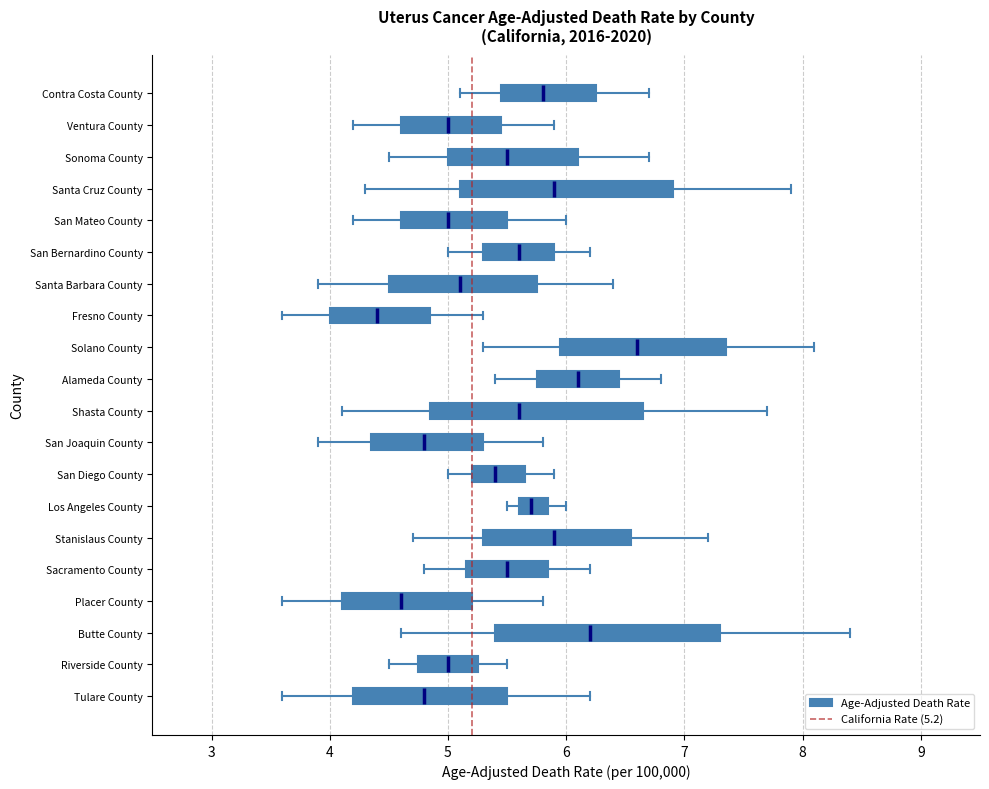

Where does the left whisker of the box for Alameda County end on the x-axis? The values are not printed on the chart, so give them approximately, as read against the axis.

5.4